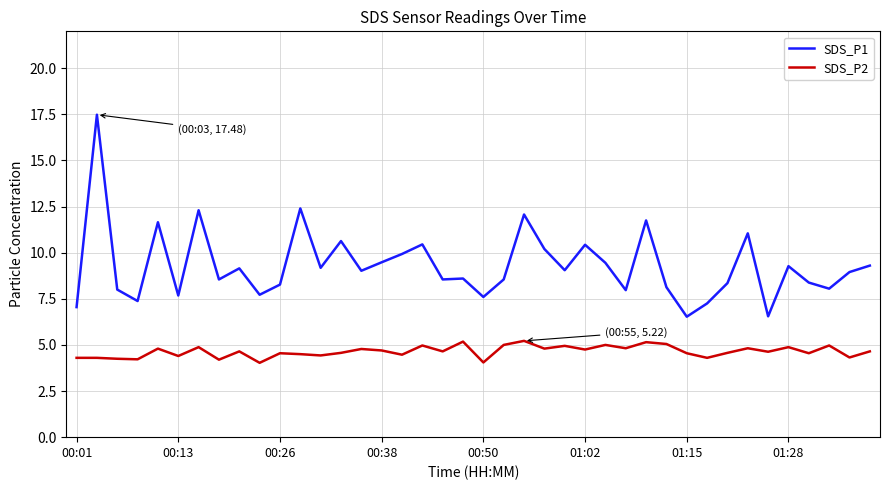

True or false: SDS_P1 and SDS_P2 intersect in this chart.

False